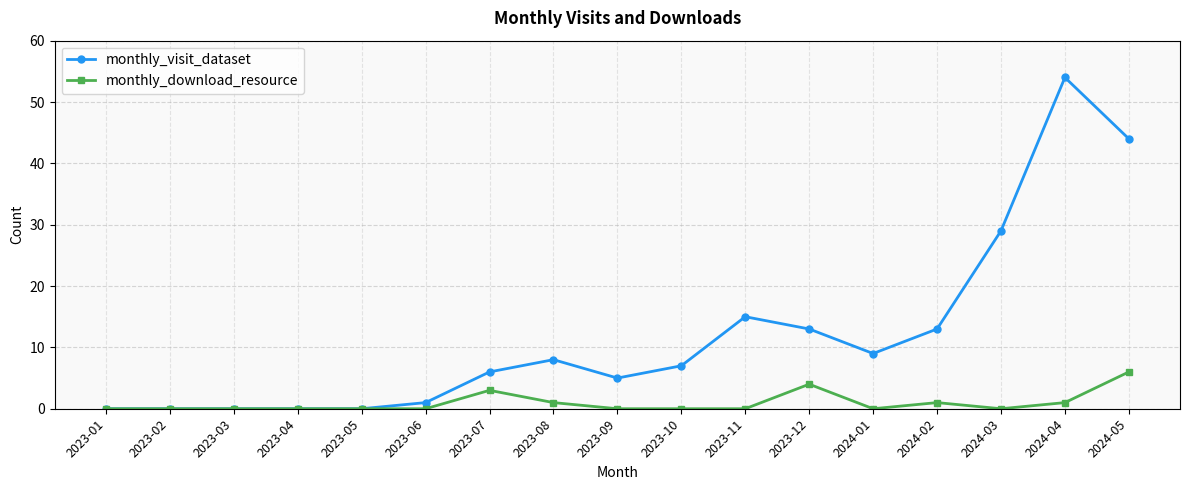

What is the difference between the highest and lowest values at 2024-05?

38